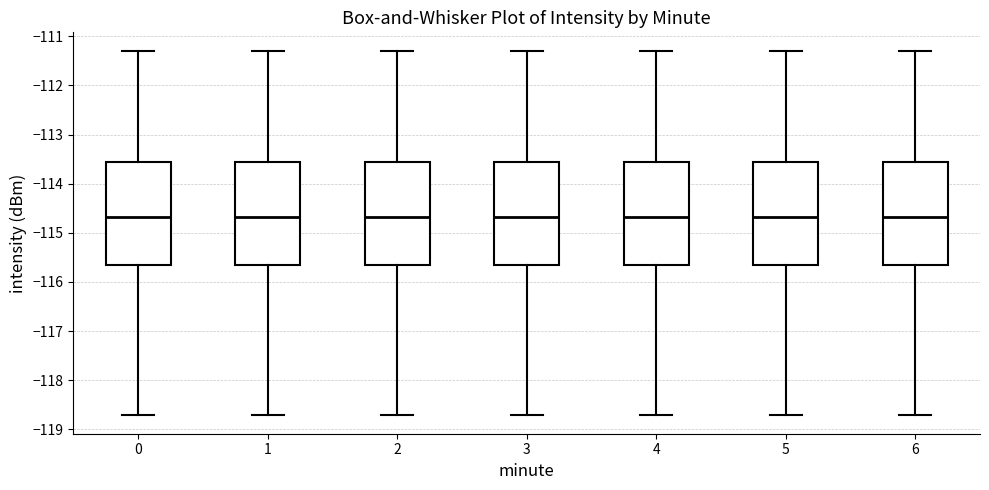

Reading left to right, read every box against the y-axis: the position of its median line, the range the box covers, and the ends of its whiskers. The values are not printed on the chart, so give them approximately, as read against the axis.

0: median -114.7, box -115.7 to -113.6, whiskers -118.7 to -111.3
1: median -114.7, box -115.7 to -113.6, whiskers -118.7 to -111.3
2: median -114.7, box -115.7 to -113.6, whiskers -118.7 to -111.3
3: median -114.7, box -115.7 to -113.6, whiskers -118.7 to -111.3
4: median -114.7, box -115.7 to -113.6, whiskers -118.7 to -111.3
5: median -114.7, box -115.7 to -113.6, whiskers -118.7 to -111.3
6: median -114.7, box -115.7 to -113.6, whiskers -118.7 to -111.3